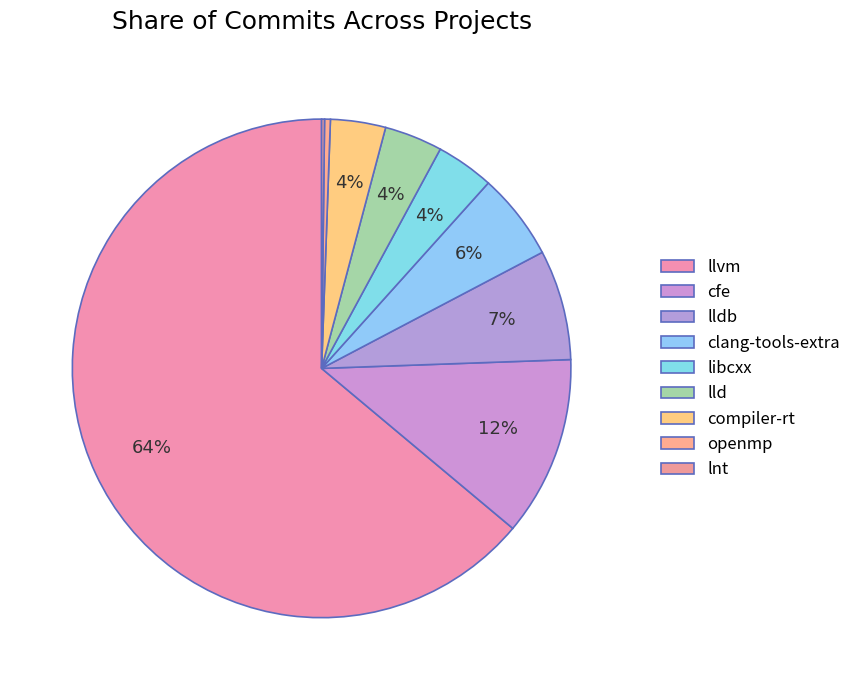

How many segments does this pie chart have?

9